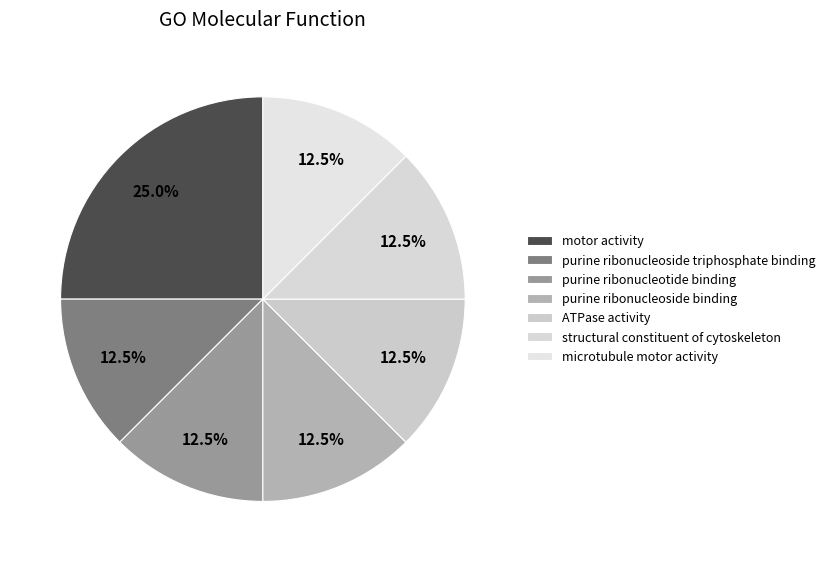

How many slices are in this pie chart?

7